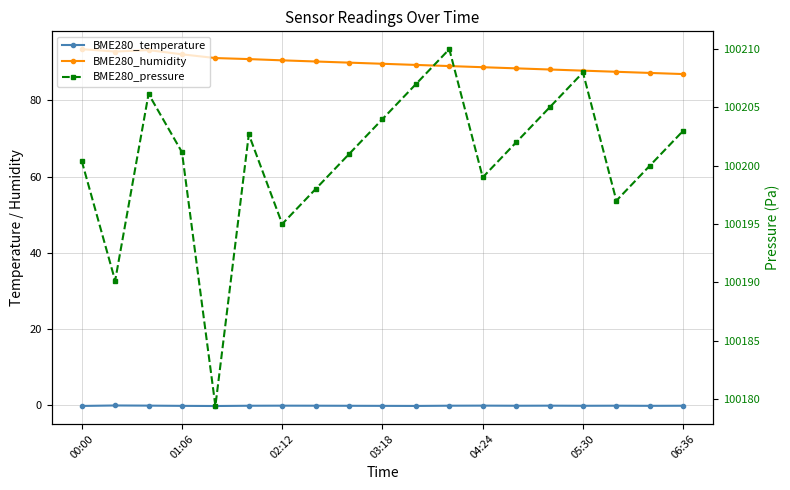

Is it true that BME280_temperature equals -0.1 at 04:24?

True